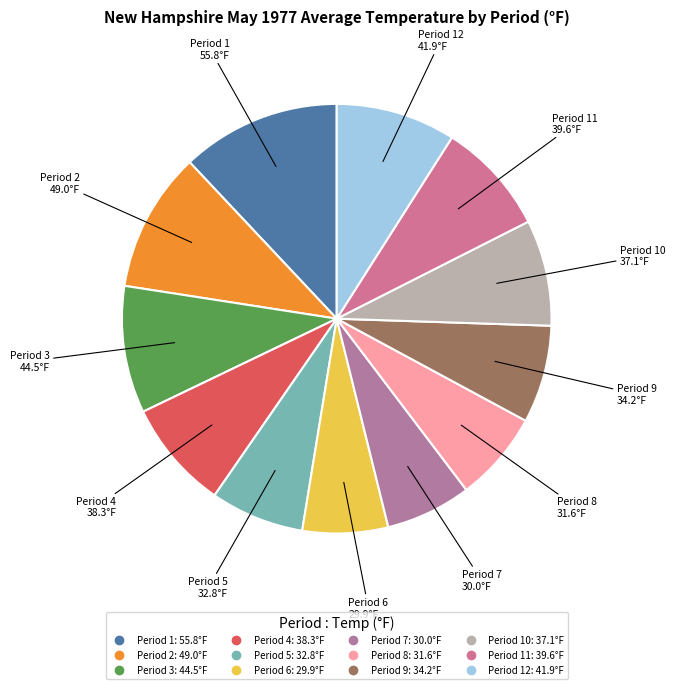

How many segments does this pie chart have?

12